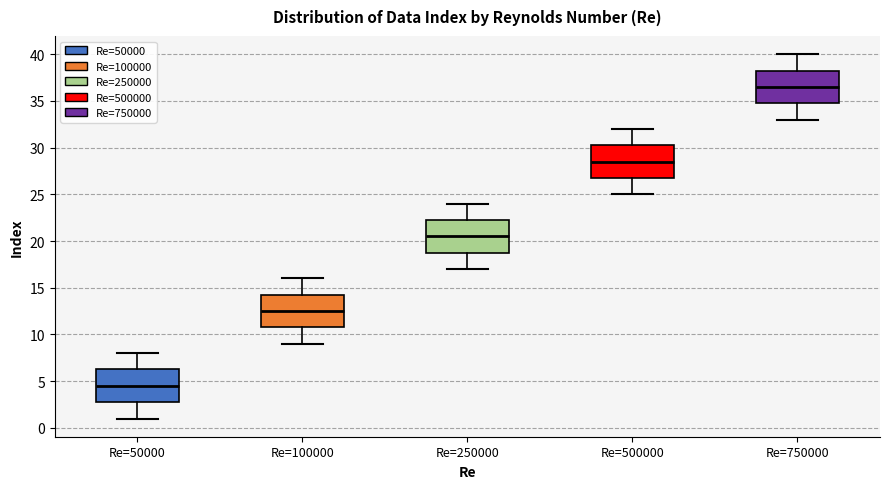

Where does the upper whisker of the box for Re=500000 end on the y-axis? The values are not printed on the chart, so give them approximately, as read against the axis.

32.0